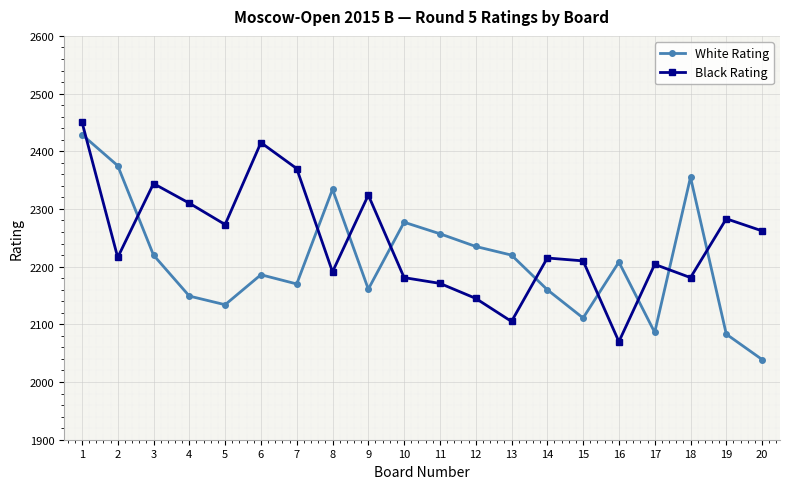

True or false: Black Rating has a value of 2415 at 6.

True